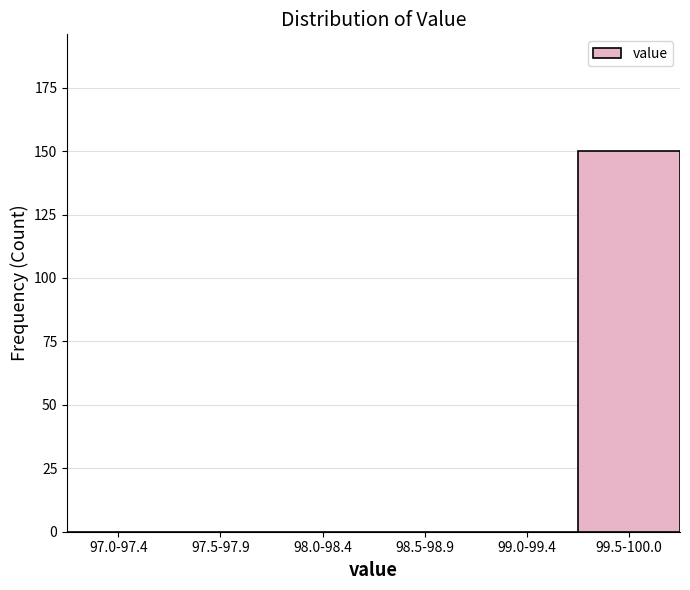

Reading left to right, transcribe all the data shown in this chart.

97.0-97.4=0	97.5-97.9=0	98.0-98.4=0	98.5-98.9=0	99.0-99.4=0	99.5-100.0=150